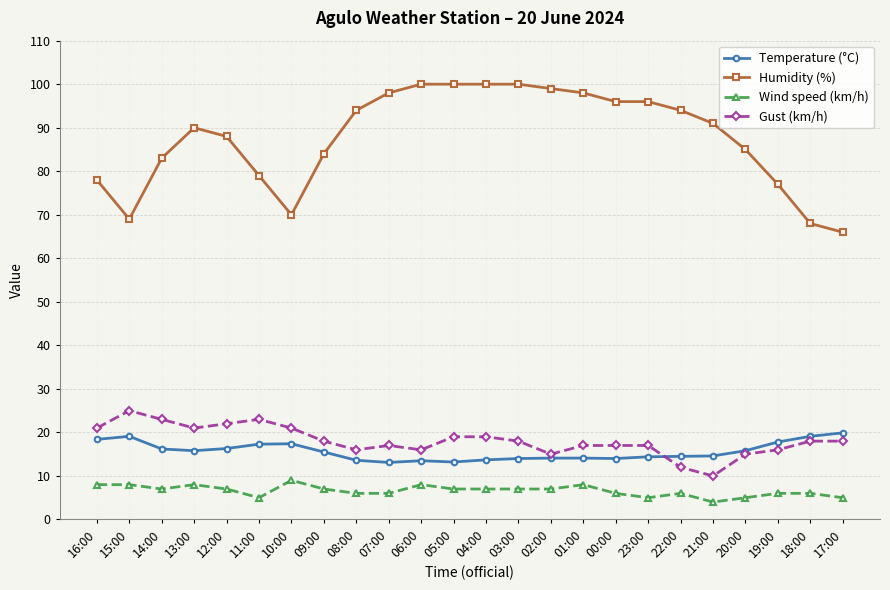

The value of Temperature (°C) at 23:00 is 14.4. True or false?

True